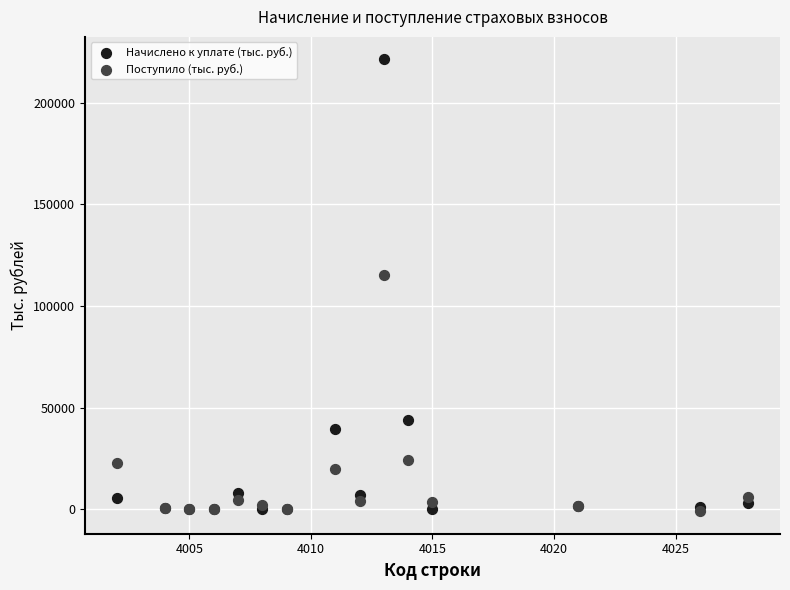

In the Начислено к уплате (тыс. руб.) series, what Y value is closest to 110684?

43901